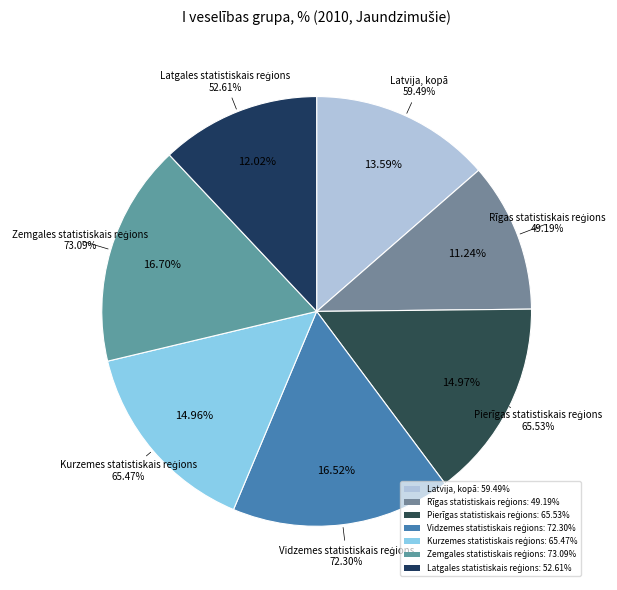

What is the change in value from Latvija, kopā to Zemgales statistiskais reģions?

+13.6